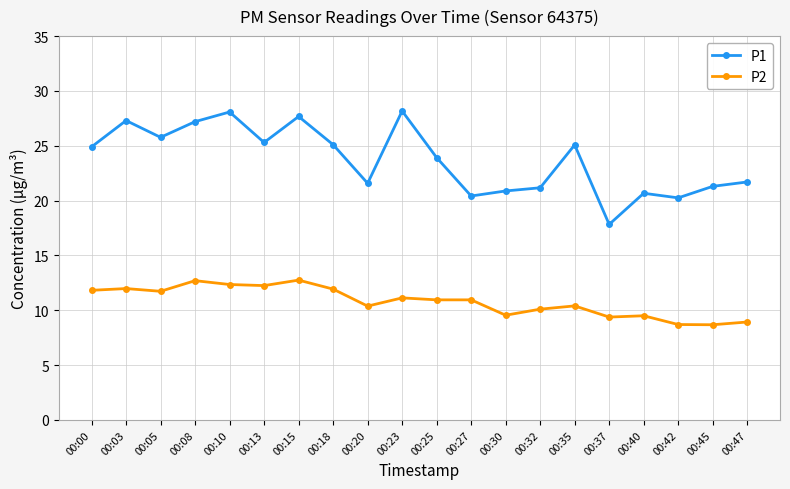

True or false: P1 and P2 intersect in this chart.

False